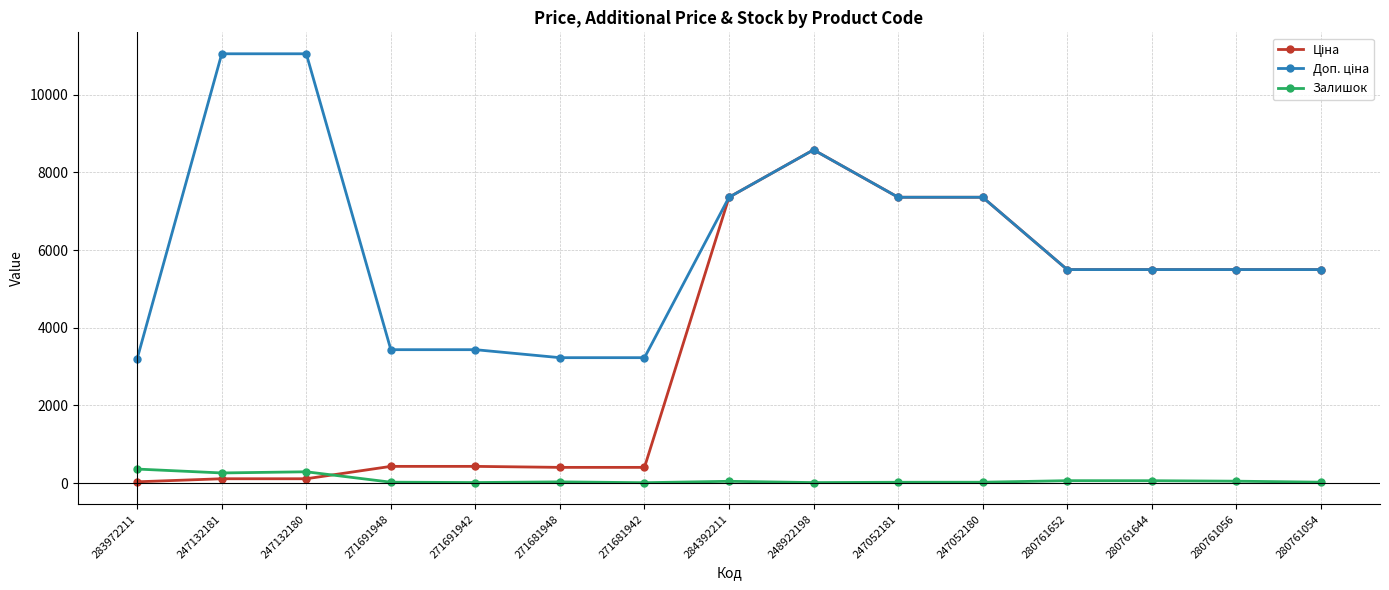

What position from the right is 271691942?

11